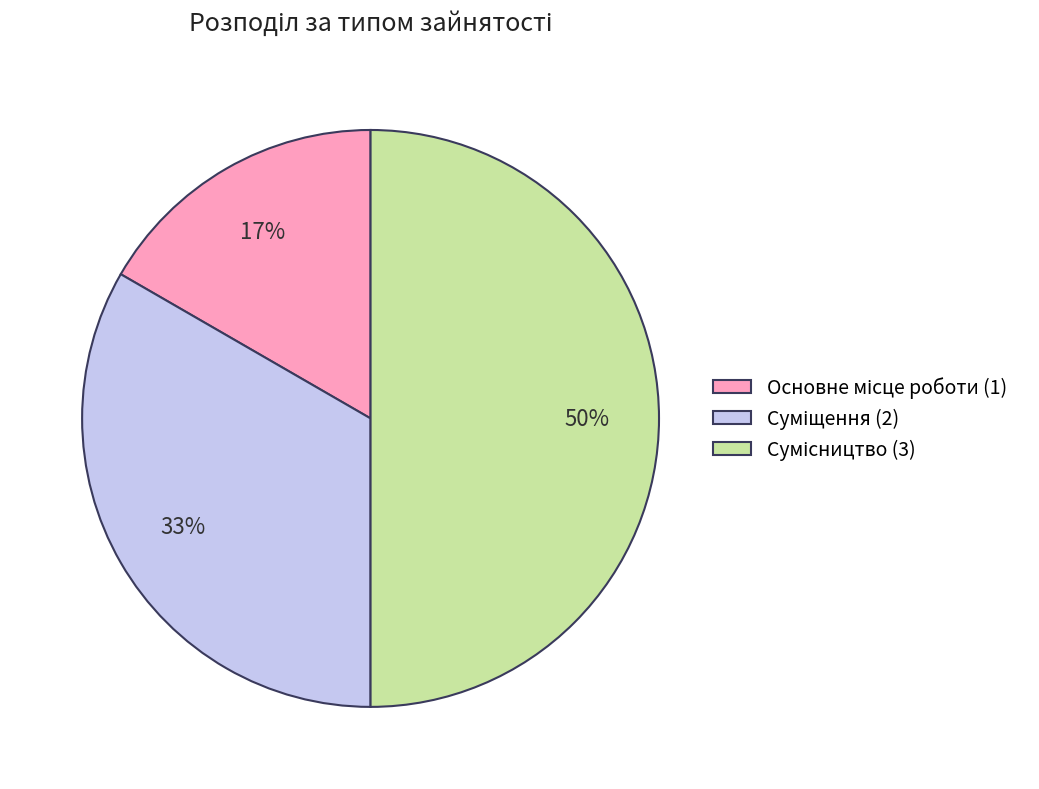

To the nearest percent, what is the difference between the largest and smallest slice percentages?

33%